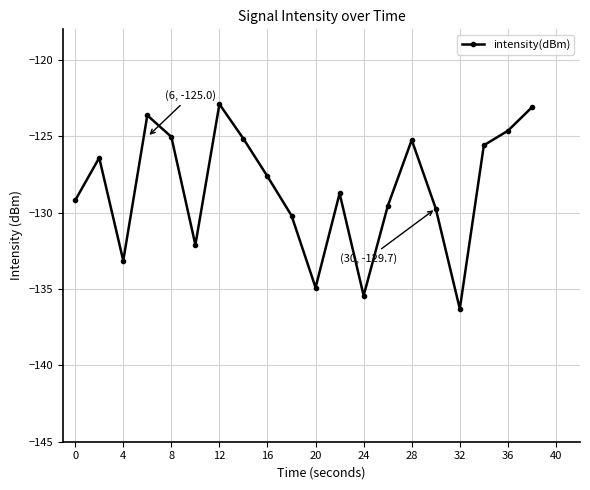

Reading right to left, list all the values displayed in this chart.

-123.1	-124.6	-125.6	-136.3	-129.7	-125.2	-129.6	-135.4	-128.7	-134.9	-130.2	-127.6	-125.2	-122.9	-132.1	-125.0	-123.6	-133.1	-126.4	-129.2